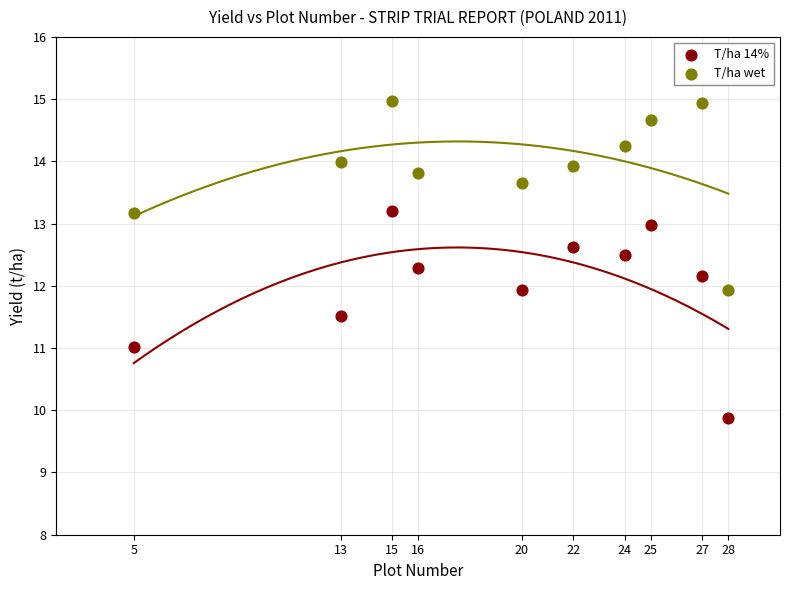

Across all data points, what is the range of Y values (max minus min)?

5.1